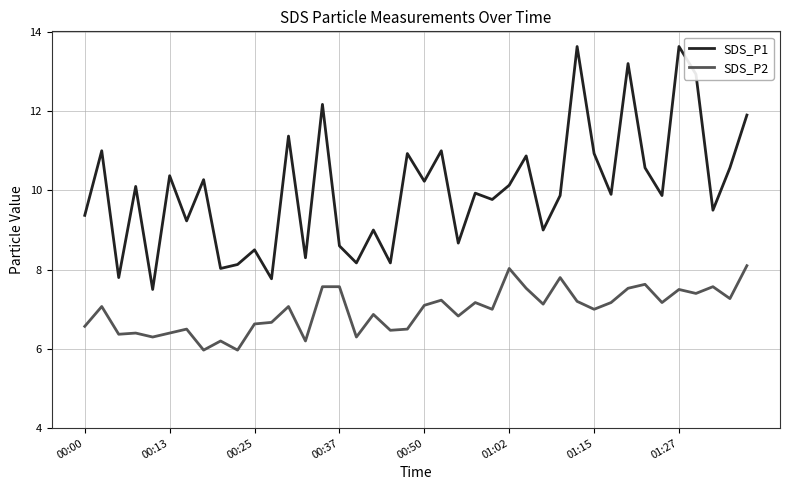

At how many categories does at least one series exceed 12?

5